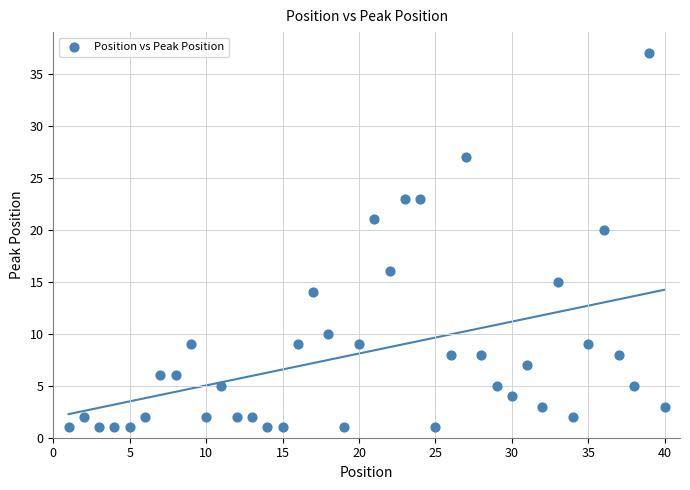

What Y value in the scatter plot is closest to 19?

20